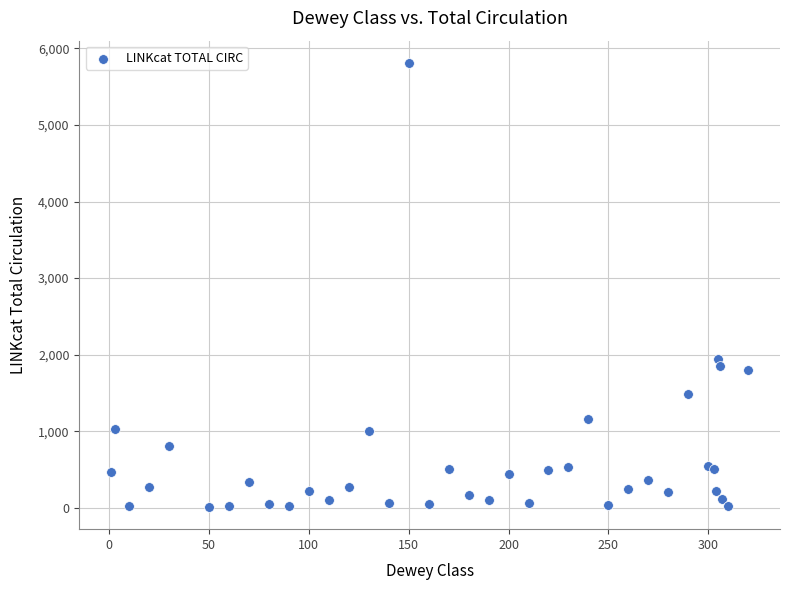

What Y value in the scatter plot is closest to 2910?

1945